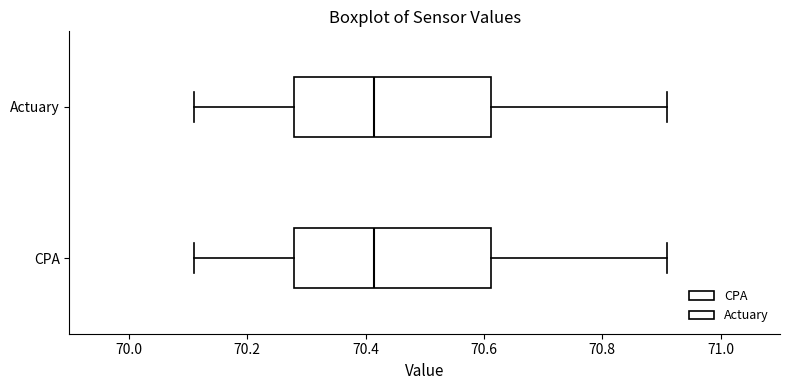

Where is the right edge of the box for CPA on the x-axis? The values are not printed on the chart, so give them approximately, as read against the axis.

70.62